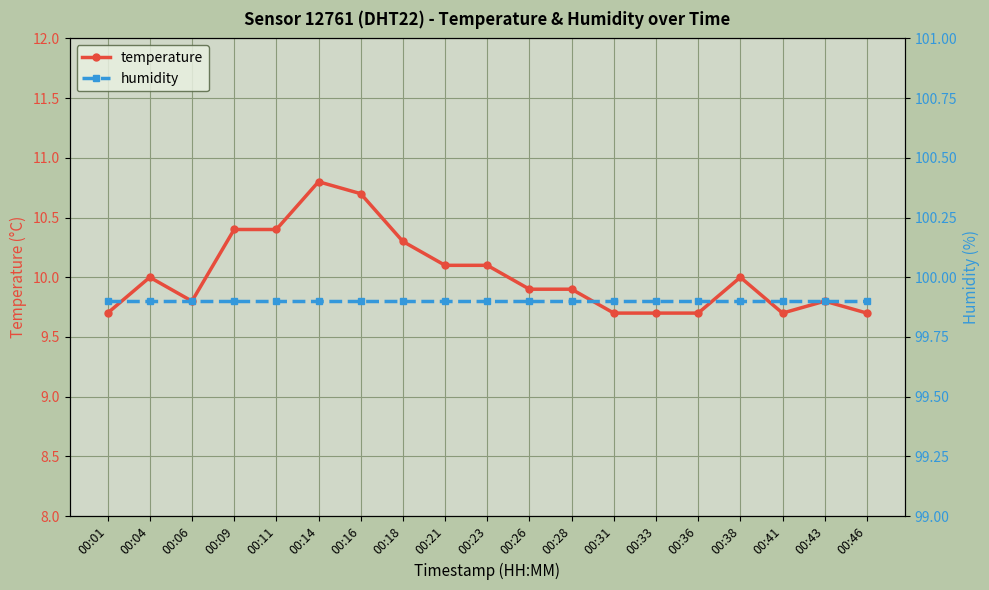

Where is the first local maximum for temperature?

00:04